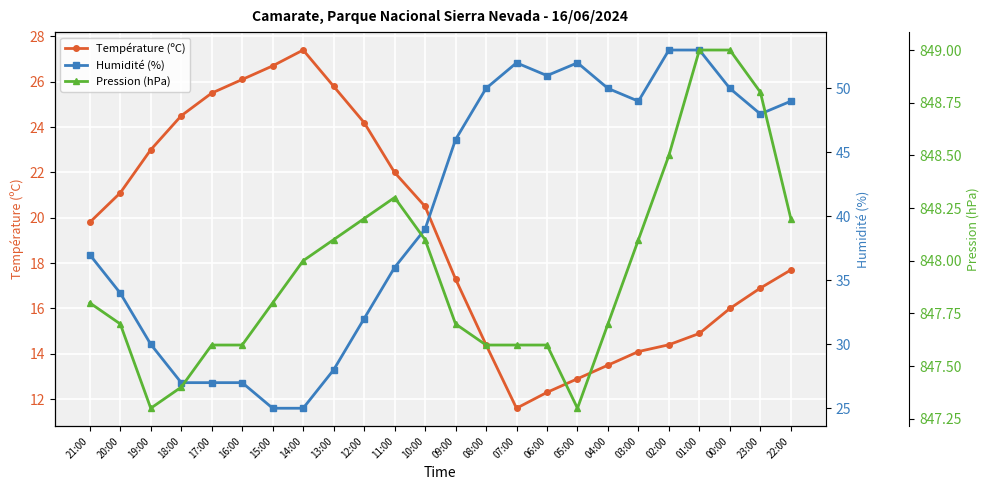

What is the difference between the highest and lowest values at 03:00?

834.0